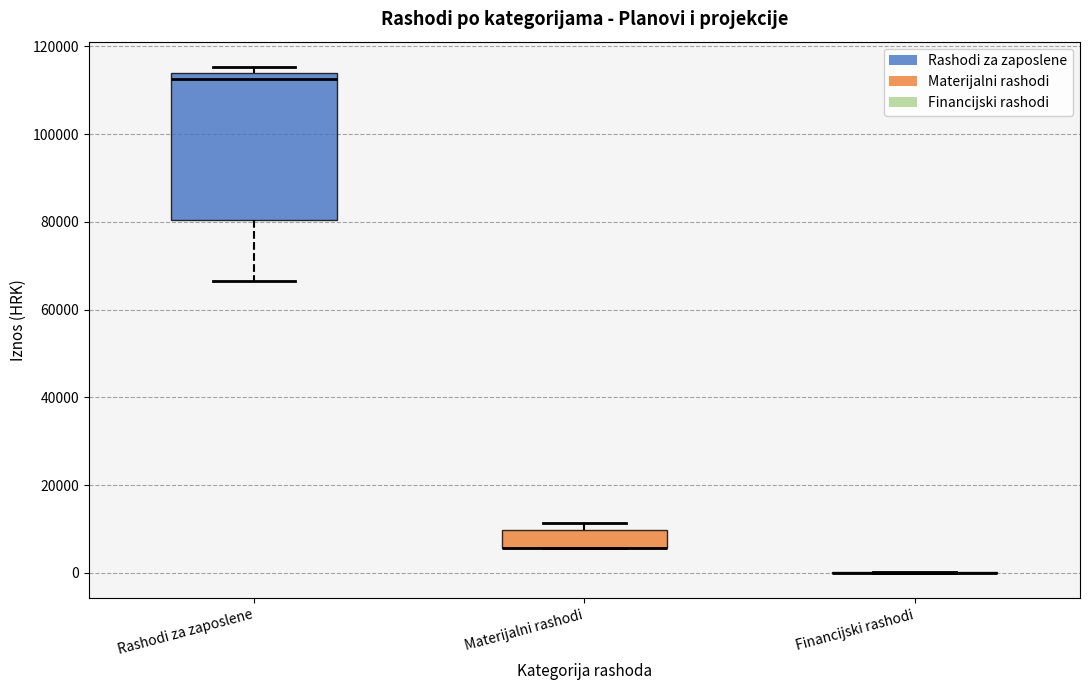

Comparing the boxes themselves (not the whiskers), which one is the tallest?

Rashodi za zaposlene